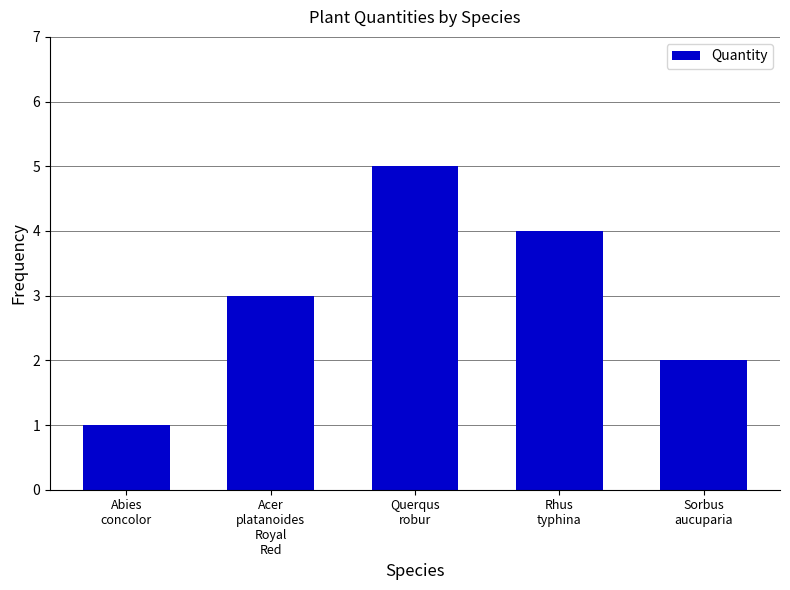

At which category does the chart reach its minimum across all series?

Abies
concolor